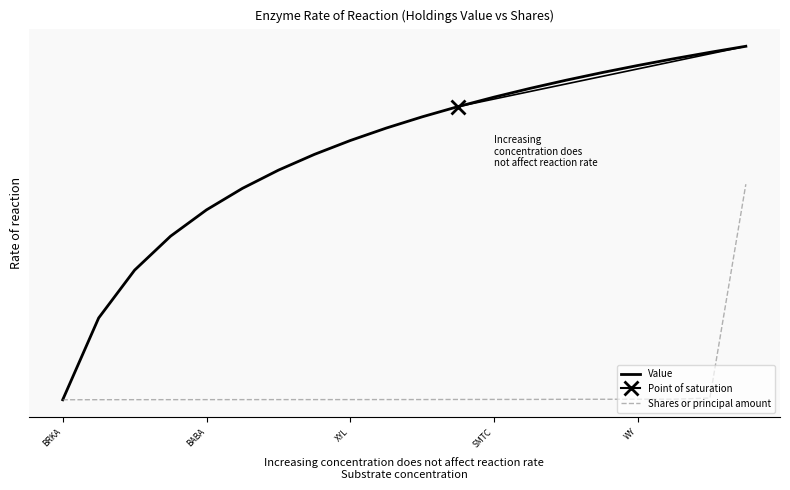

True or false: Value has a value of 0.4 at XYL.

True